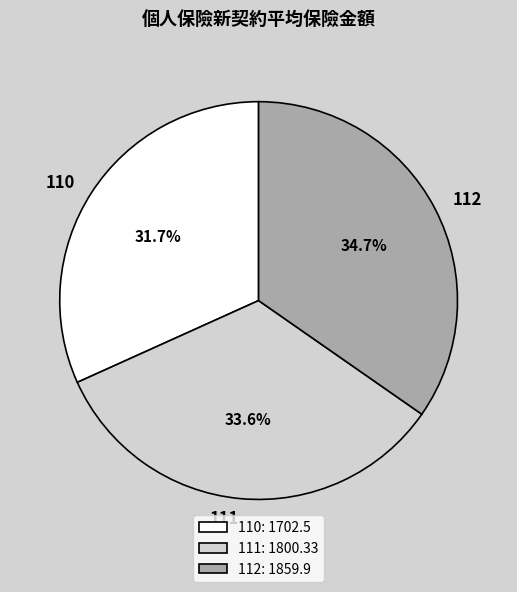

Between 112 and 111, which is larger?

112